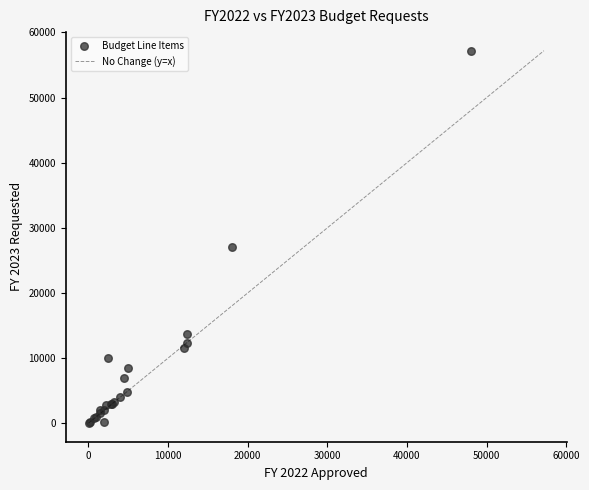

What Y value in the scatter plot is closest to 28615?

27000.0